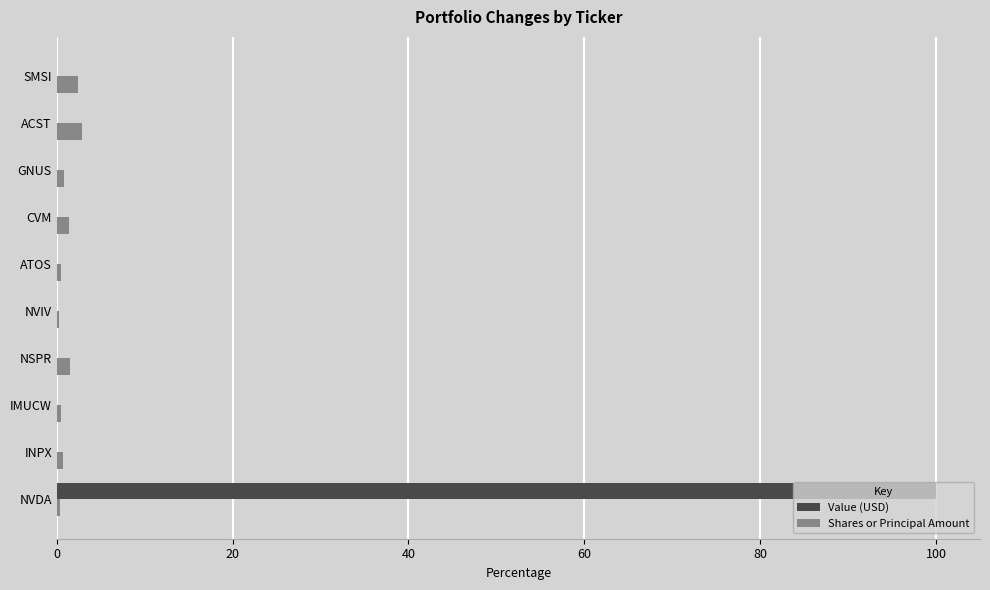

How many series are shown in this chart?

2